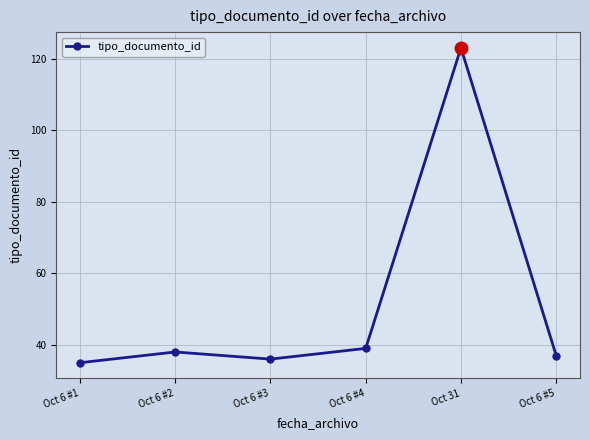

Where is the first local minimum?

Oct 6 #3